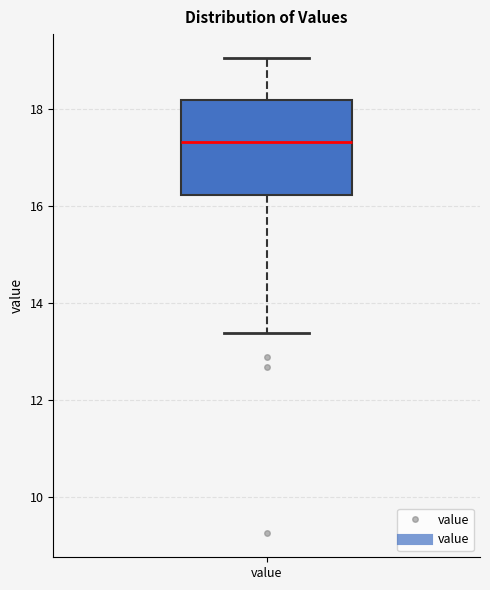

Transcribe this box plot: give where the median line is, the range the box spans, and where the two whiskers end, as read against the y-axis. The values are not printed on the chart, so give them approximately, as read against the axis.

median 17.4, box 16.2 to 18.2, whiskers 13.4 to 19.0